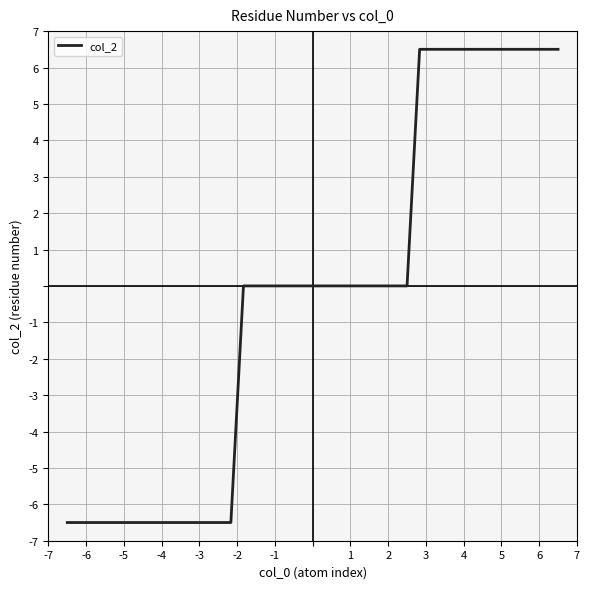

Is this an area chart (filled region under the line)?

No